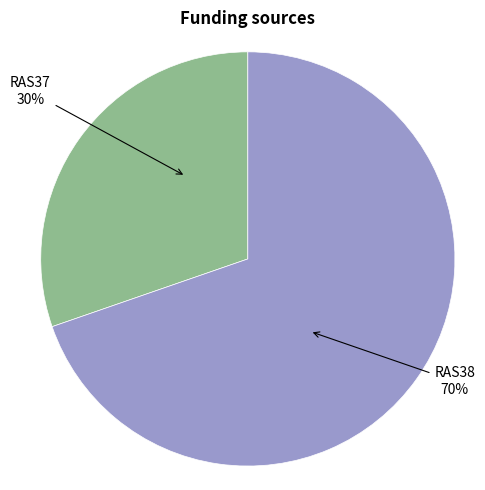

Count the number of slices in the pie.

2